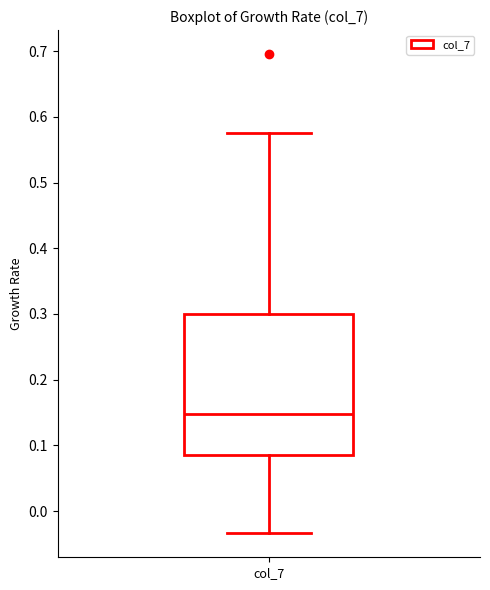

Where does the lower whisker of the box for col_7 end on the y-axis? The values are not printed on the chart, so give them approximately, as read against the axis.

-0.03